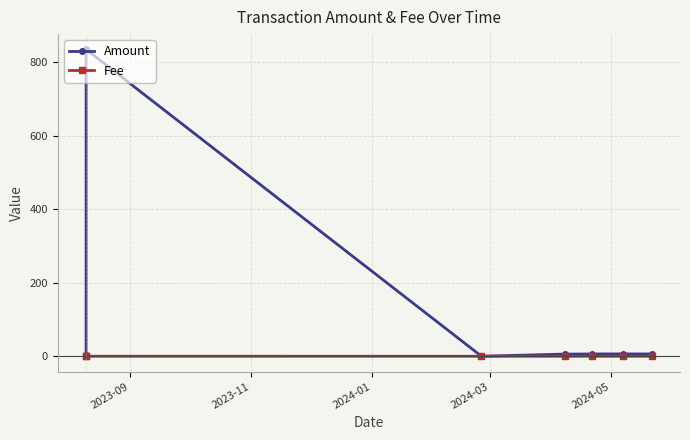

What is the maximum value shown in the chart?

834.1